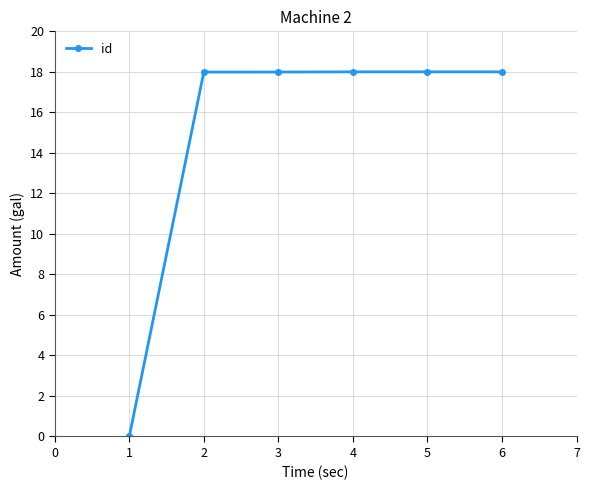

How many lines are shown in the chart?

1